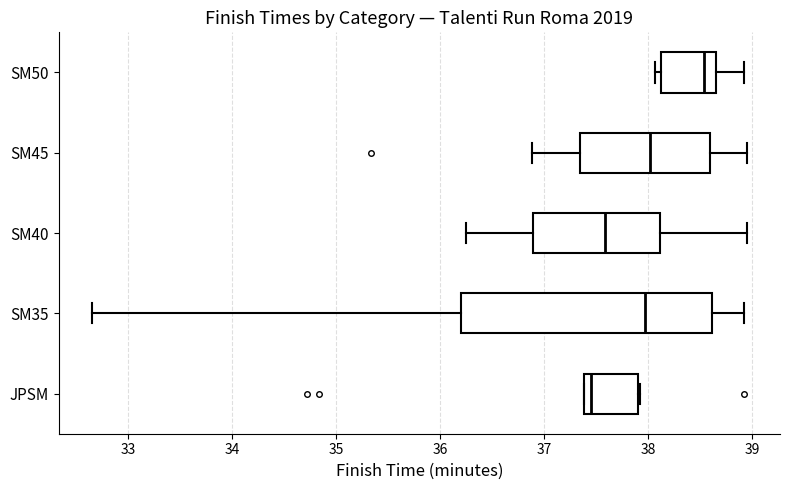

Where is the left edge of the box for SM35 on the x-axis? The values are not printed on the chart, so give them approximately, as read against the axis.

36.2